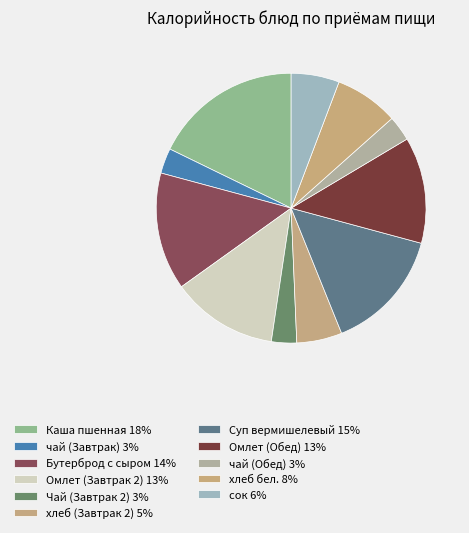

Does Суп вермишелевый represent more than half of the total?

No